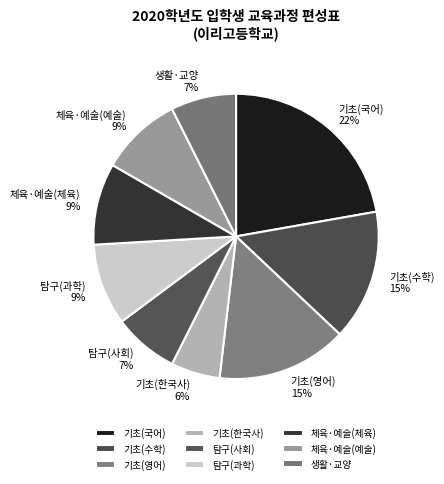

Which category has the biggest portion of the pie?

기초(국어)